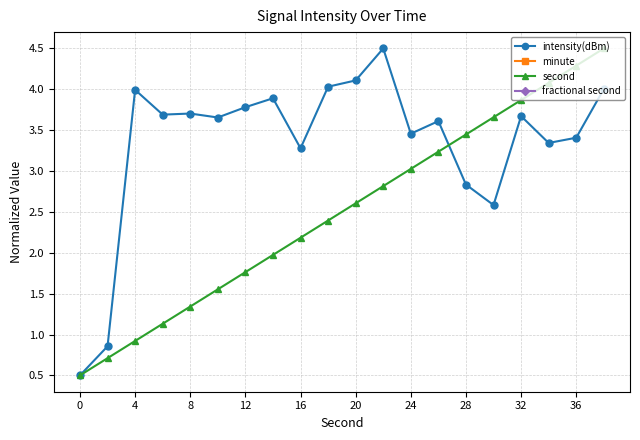

How many lines are shown in the chart?

4